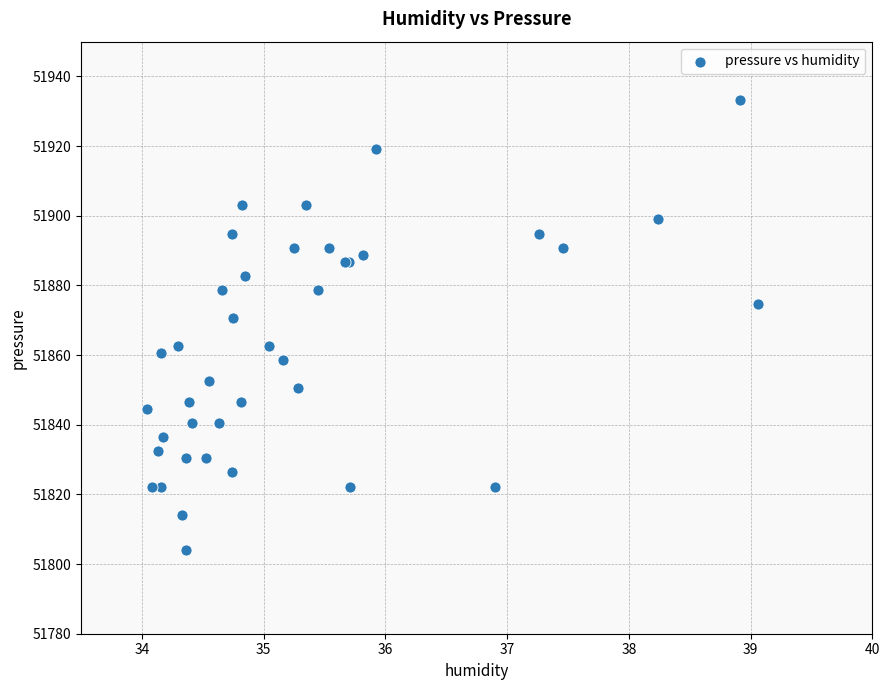

What Y value in the scatter plot is closest to 51868?

51870.7